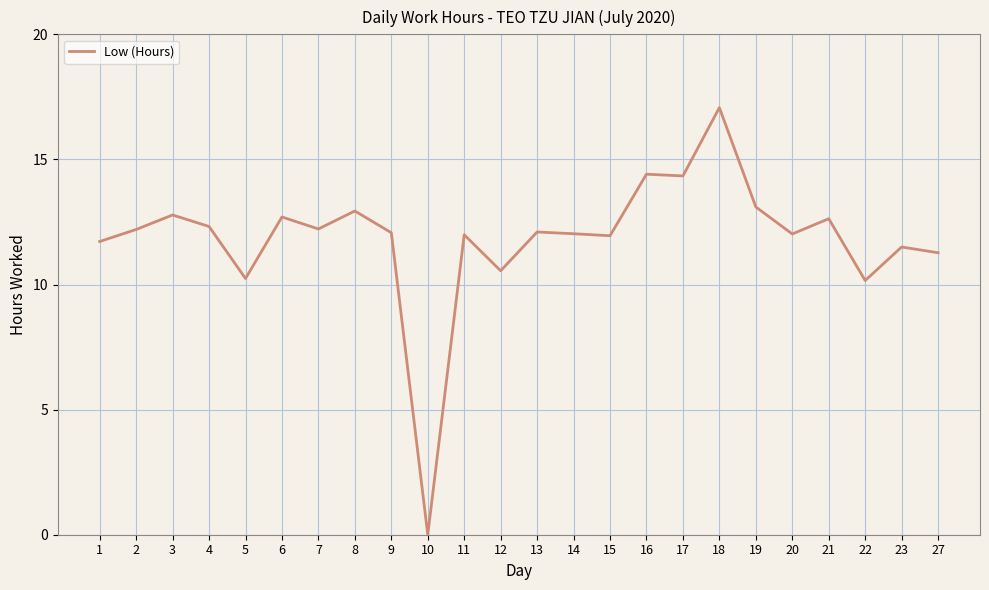

Does the chart display data point markers on the line(s)?

No